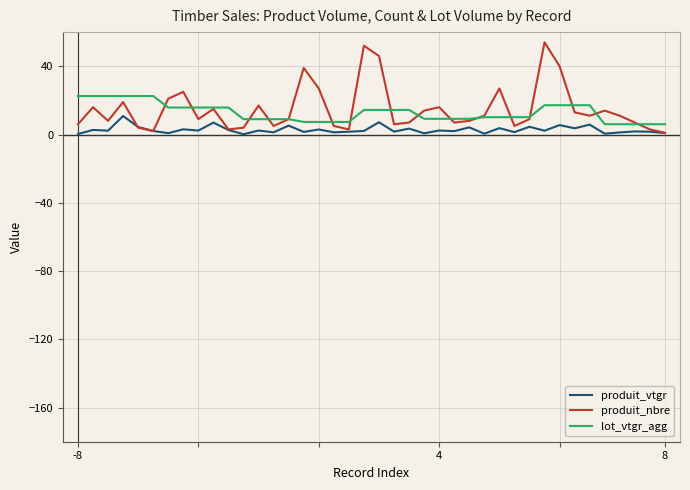

What is the highest value of the produit_vtgr series?

10.8